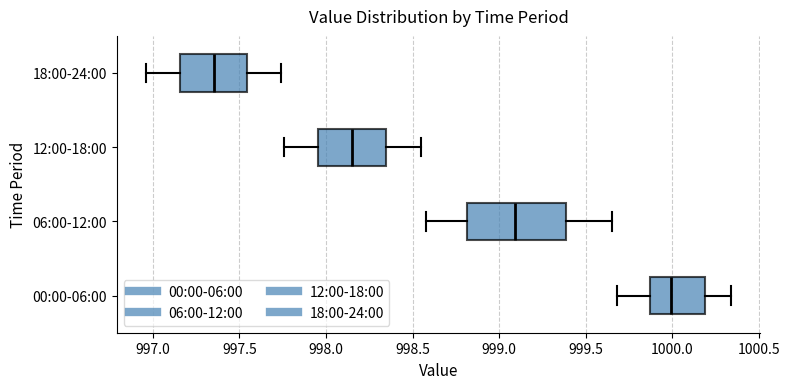

Comparing the boxes themselves (not the whiskers), which one is the widest?

06:00-12:00